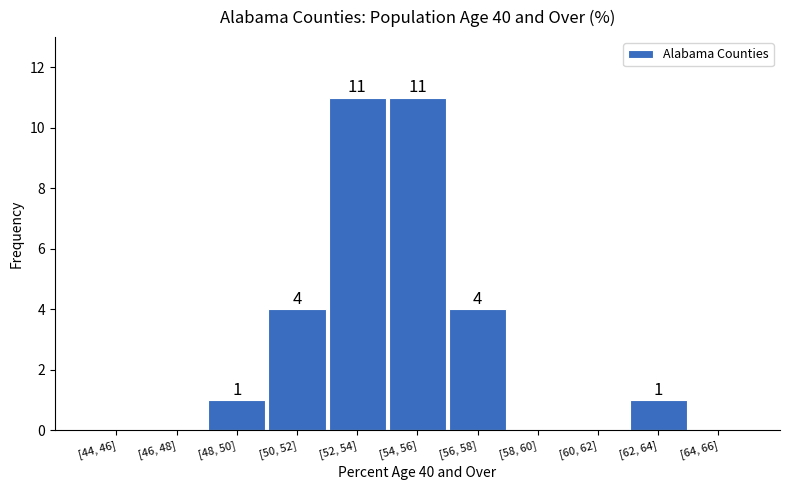

Reading left to right, list all the values displayed in this chart.

[44, 46]=0	[46, 48]=0	[48, 50]=1	[50, 52]=4	[52, 54]=11	[54, 56]=11	[56, 58]=4	[58, 60]=0	[60, 62]=0	[62, 64]=1	[64, 66]=0